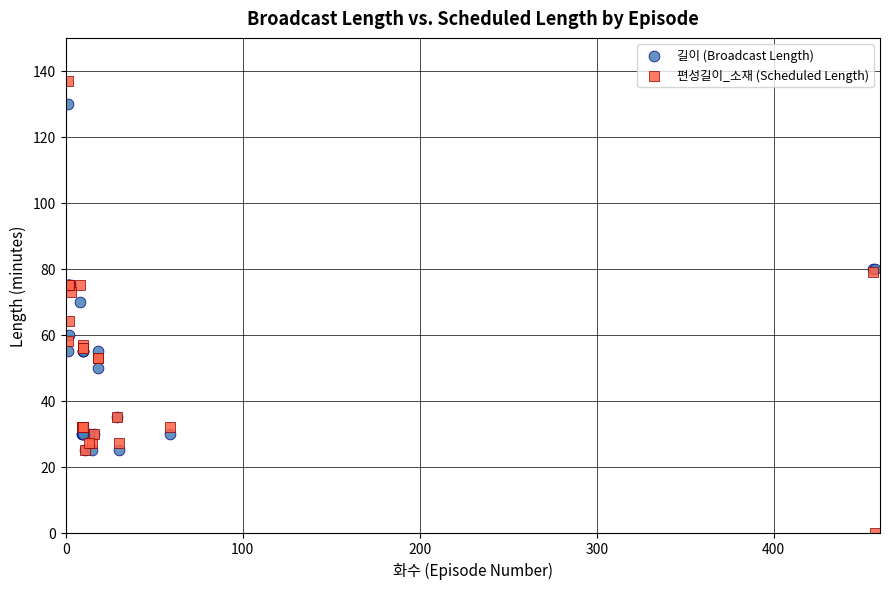

Which series reaches the minimum Y coordinate?

편성길이_소재 (Scheduled Length)